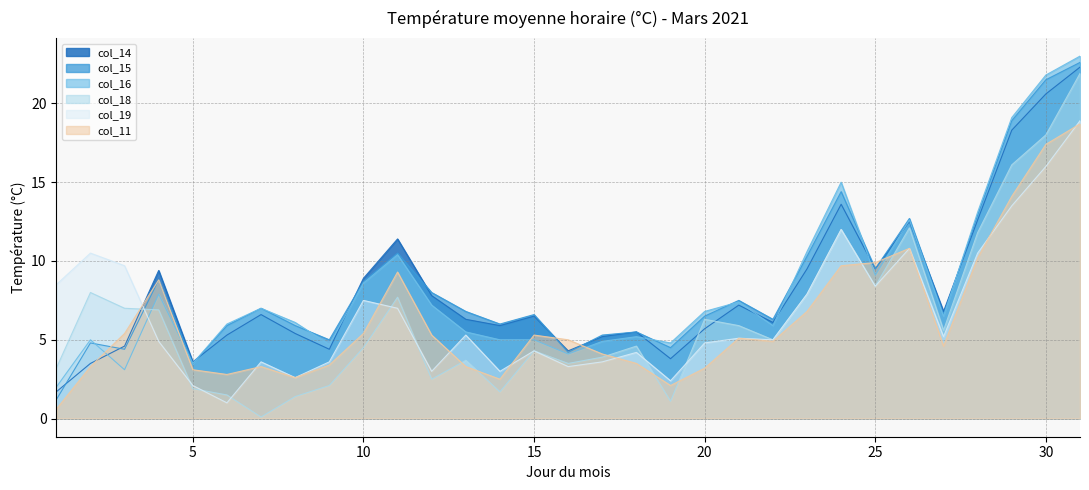

Reading left to right, list all the values displayed in this chart.

col_11: 1=0.6	2=3.3	3=5.4	4=8.8	5=3.1	6=2.8	7=3.3	8=2.6	9=3.4	10=5.4	11=9.3	12=5.3	13=3.3	14=2.5	15=5.3	16=5.0	17=4.1	18=3.5	19=2.1	20=3.2	21=5.1	22=4.9	23=6.8	24=9.7	25=9.9	26=10.8	27=4.6	28=10.2	29=14.1	30=17.4	31=18.7
col_14: 1=1.7	2=3.5	3=4.6	4=9.4	5=3.6	6=5.3	7=6.6	8=5.4	9=4.4	10=8.9	11=11.4	12=7.8	13=6.3	14=5.9	15=6.5	16=4.3	17=5.2	18=5.5	19=3.8	20=5.7	21=7.2	22=6.1	23=9.5	24=13.6	25=9.5	26=12.5	27=6.8	28=12.6	29=18.3	30=20.6	31=22.3
col_15: 1=1.2	2=4.8	3=4.4	4=8.8	5=3.5	6=5.9	7=7.0	8=5.9	9=5.0	10=8.7	11=10.5	12=8.0	13=6.8	14=6.0	15=6.6	16=4.2	17=5.3	18=5.5	19=4.5	20=6.5	21=7.5	22=6.3	23=10.3	24=14.4	25=9.5	26=12.7	27=6.6	28=12.9	29=18.9	30=21.5	31=22.6
col_16: 1=2.0	2=5.0	3=3.1	4=7.9	5=3.5	6=6.0	7=7.0	8=6.1	9=4.7	10=8.6	11=10.4	12=7.2	13=5.5	14=5.0	15=5.0	16=4.1	17=4.9	18=5.2	19=4.8	20=6.8	21=7.4	22=5.9	23=10.6	24=15.0	25=9.1	26=12.6	27=6.5	28=13.1	29=19.1	30=21.8	31=23.0
col_18: 1=3.2	2=8.0	3=7.0	4=6.9	5=1.9	6=1.5	7=0.1	8=1.4	9=2.1	10=4.5	11=7.7	12=2.5	13=3.7	14=1.7	15=4.3	16=3.5	17=3.9	18=4.6	19=1.1	20=6.3	21=5.9	22=5.0	23=7.9	24=12.0	25=8.4	26=12.1	27=5.6	28=11.8	29=16.1	30=18.0	31=21.9
col_19: 1=8.5	2=10.5	3=9.7	4=4.9	5=2.1	6=1.0	7=3.6	8=2.6	9=3.6	10=7.5	11=7.0	12=3.0	13=5.3	14=3.0	15=4.3	16=3.3	17=3.6	18=4.2	19=2.4	20=4.8	21=5.1	22=5.0	23=7.9	24=12.0	25=8.4	26=10.8	27=5.2	28=10.5	29=13.5	30=16.0	31=18.9